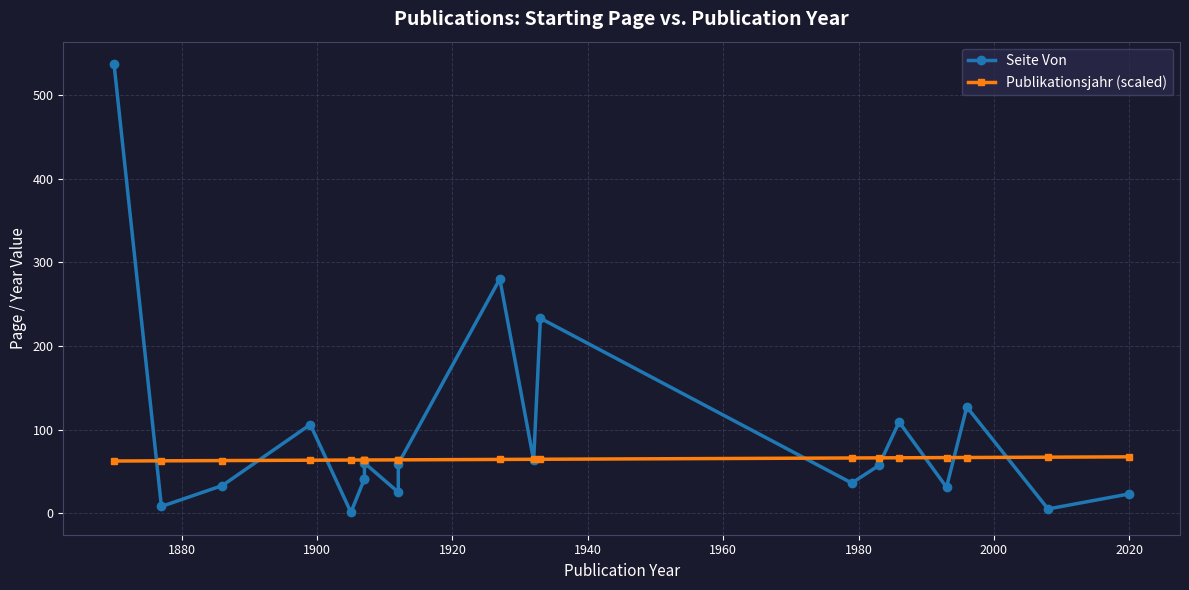

How many values in the Seite Von series exceed 57?

9